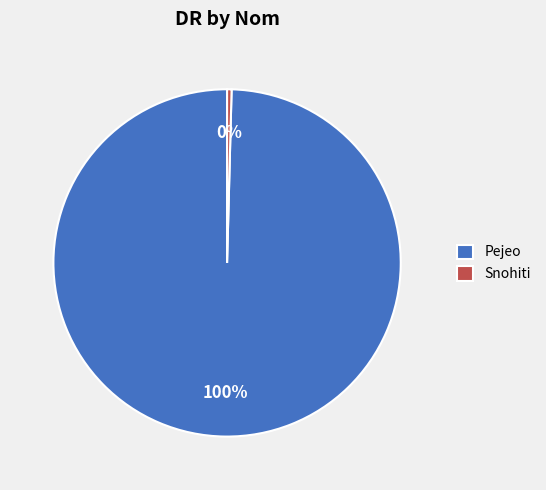

To the nearest percent, what is the average slice percentage?

50%